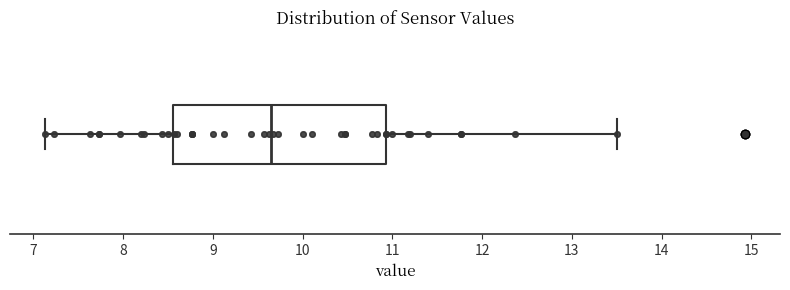

Where is the right edge of the box on the x-axis? The values are not printed on the chart, so give them approximately, as read against the axis.

10.9